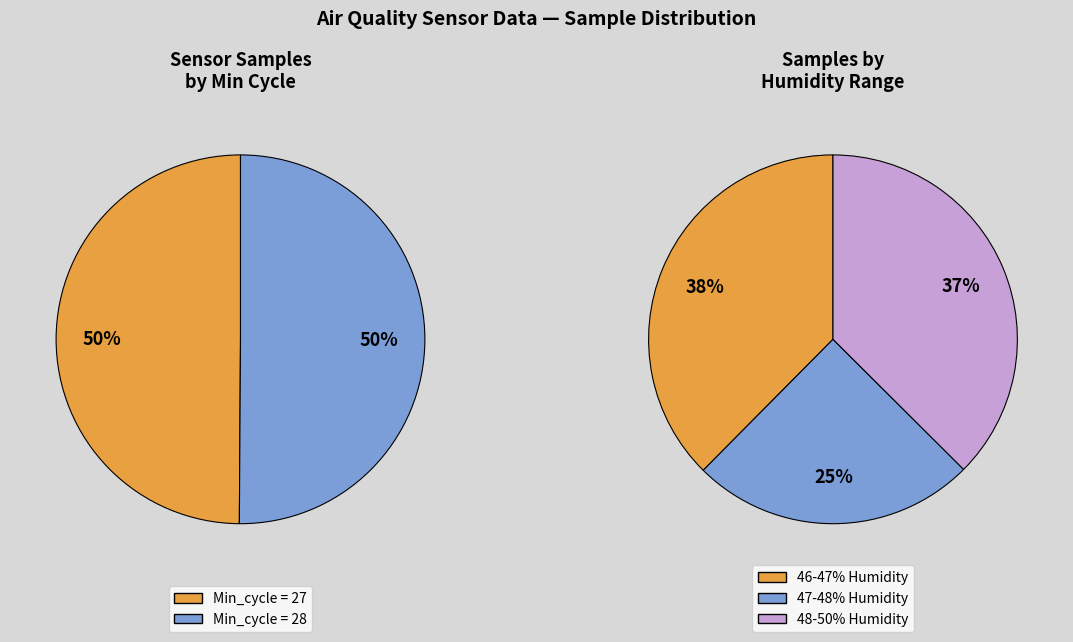

Does 27 account for over 50% of the chart?

No